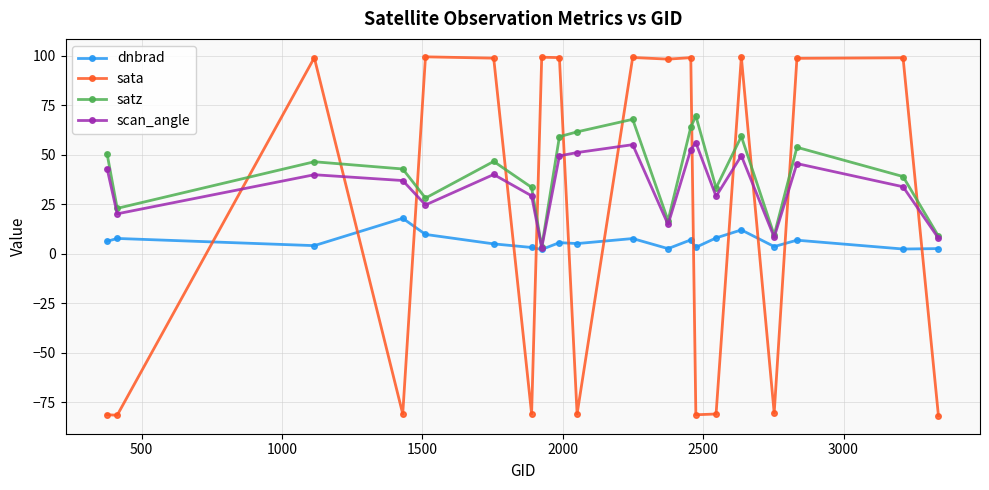

True or false: dnbrad and sata intersect in this chart.

True